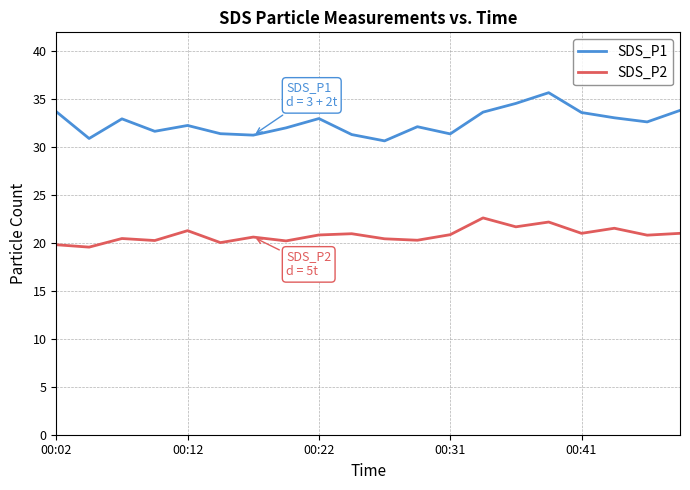

How many lines are shown in the chart?

2